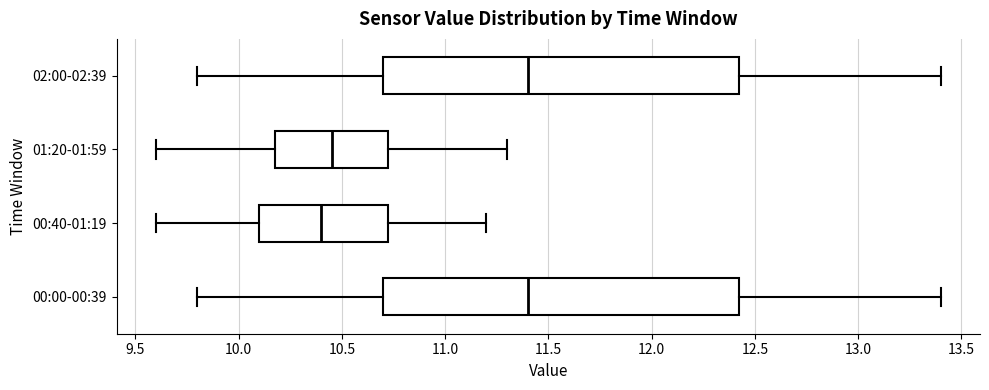

Reading bottom to top, read every box against the x-axis: the position of its median line, the range the box covers, and the ends of its whiskers. The values are not printed on the chart, so give them approximately, as read against the axis.

00:00-00:39: median 11.40, box 10.70 to 12.45, whiskers 9.80 to 13.40
00:40-01:19: median 10.40, box 10.10 to 10.75, whiskers 9.60 to 11.20
01:20-01:59: median 10.45, box 10.20 to 10.75, whiskers 9.60 to 11.30
02:00-02:39: median 11.40, box 10.70 to 12.45, whiskers 9.80 to 13.40